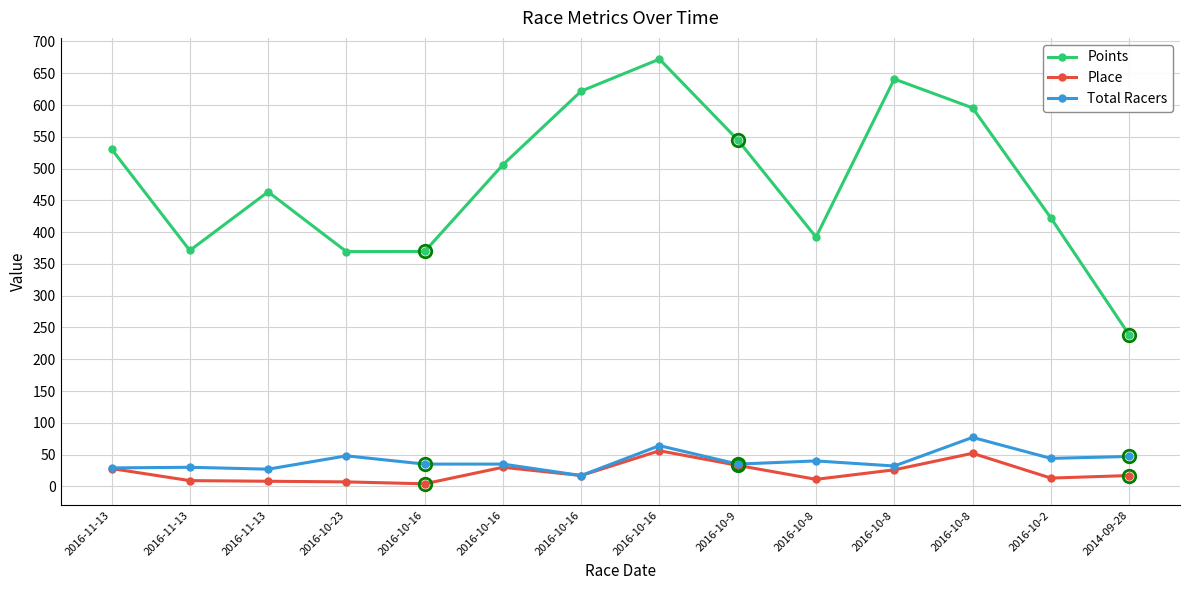

True or false: Total Racers and Points intersect in this chart.

False